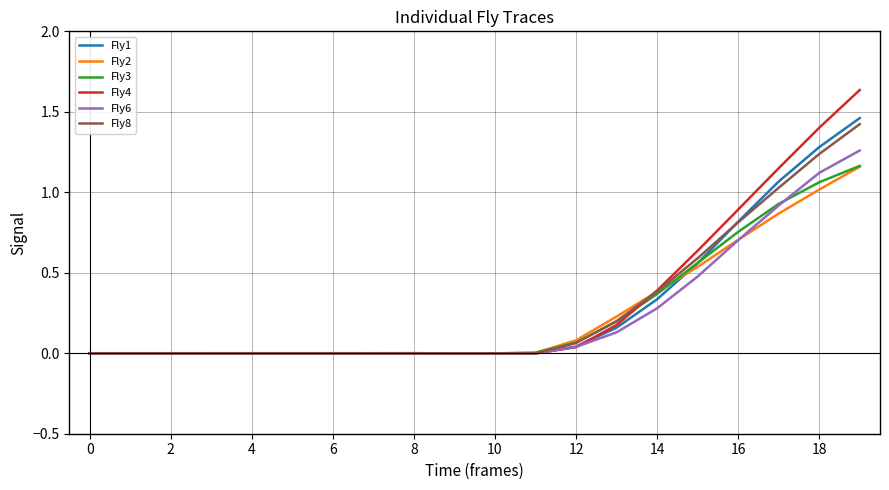

Which series has the widest spread of values?

Fly4